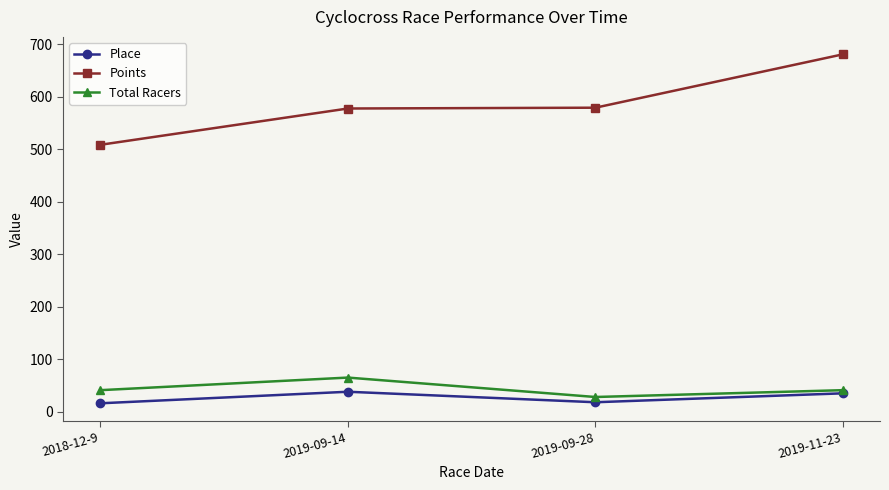

At which category is the sum across all series the highest?

2019-11-23